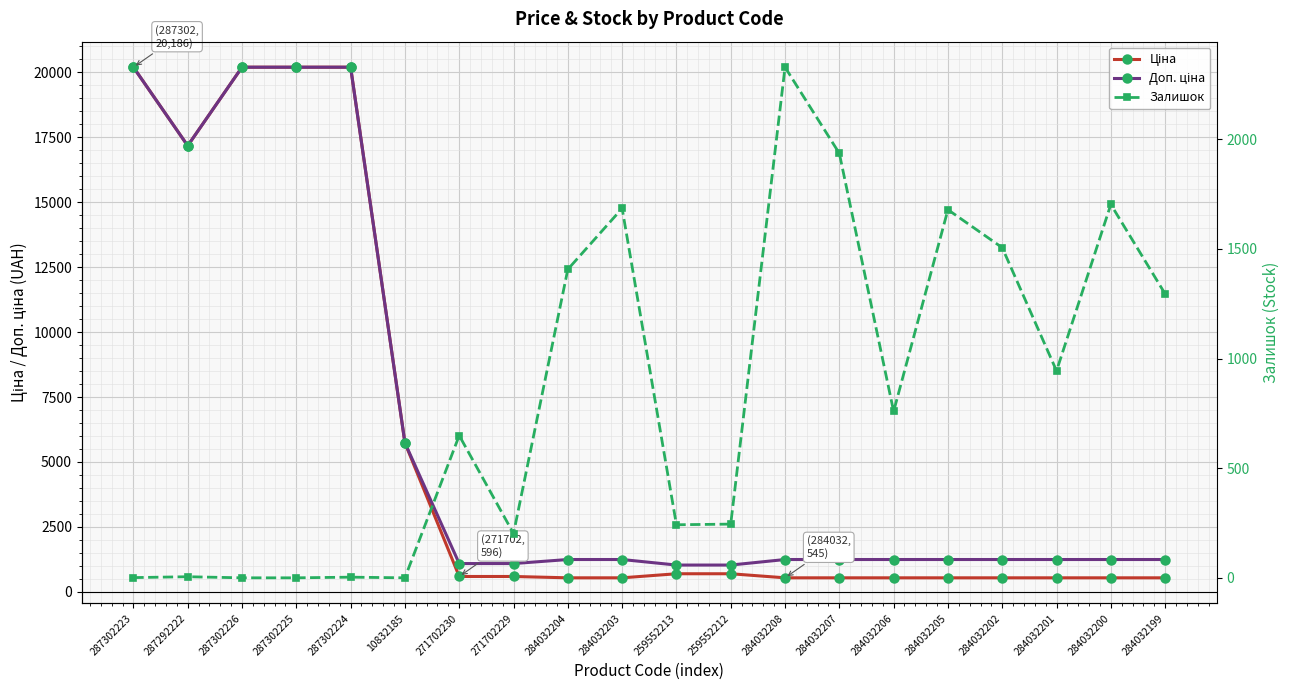

What is the maximum value for Залишок?

2329.0